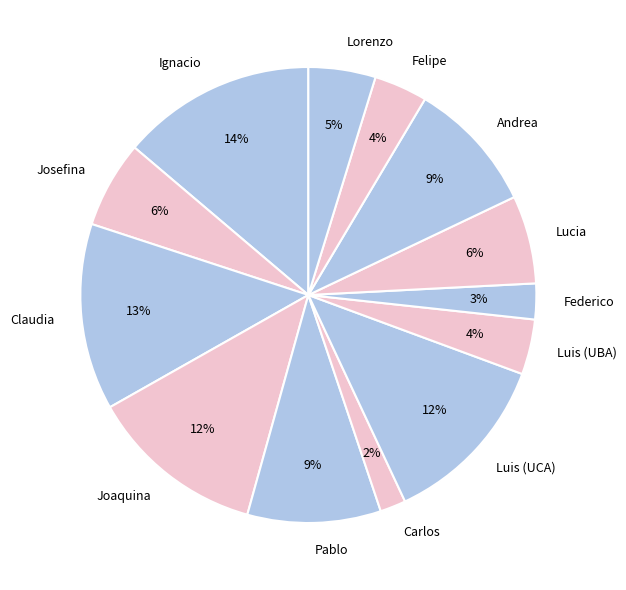

Which slice is the smallest?

Carlos